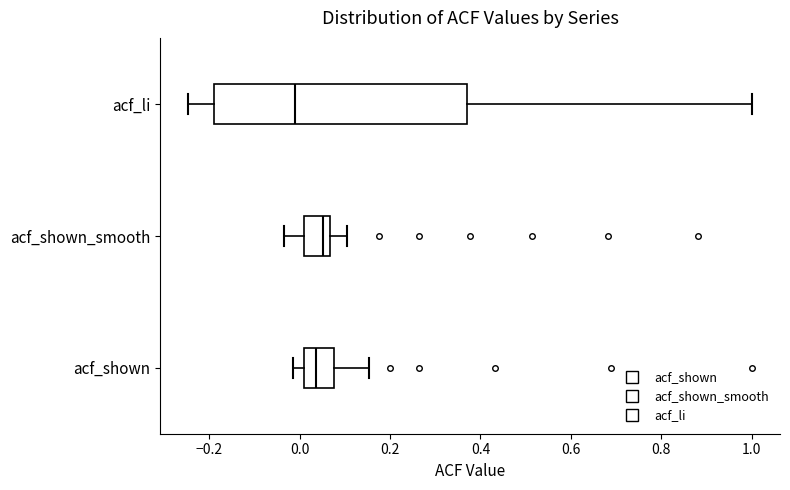

Reading bottom to top, read every box against the x-axis: the position of its median line, the range the box covers, and the ends of its whiskers. The values are not printed on the chart, so give them approximately, as read against the axis.

acf_shown: median 0.04, box 0.00 to 0.08, whiskers -0.02 to 0.16
acf_shown_smooth: median 0.06 (just left of the box's right edge), box 0.02 to 0.06, whiskers -0.04 to 0.10
acf_li: median 0.00, box -0.18 to 0.38, whiskers -0.24 to 1.00